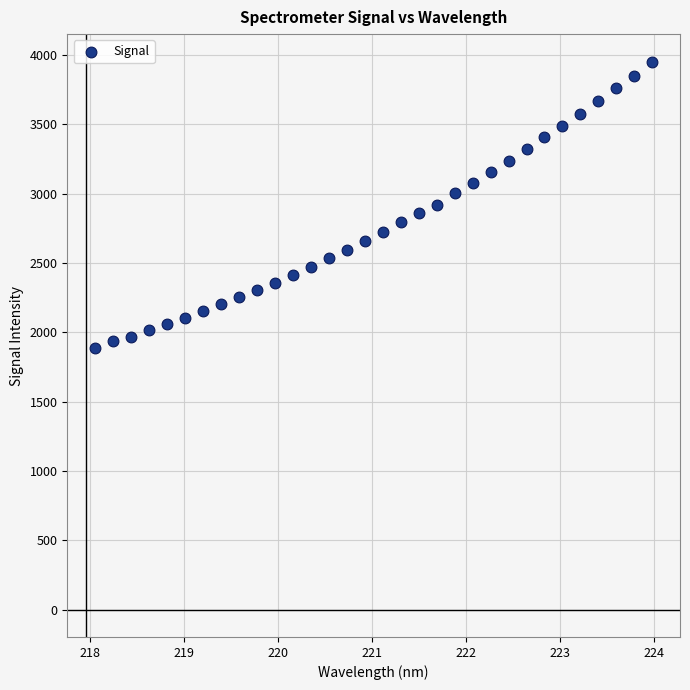

What is the range of Y values (max minus min)?

2063.9